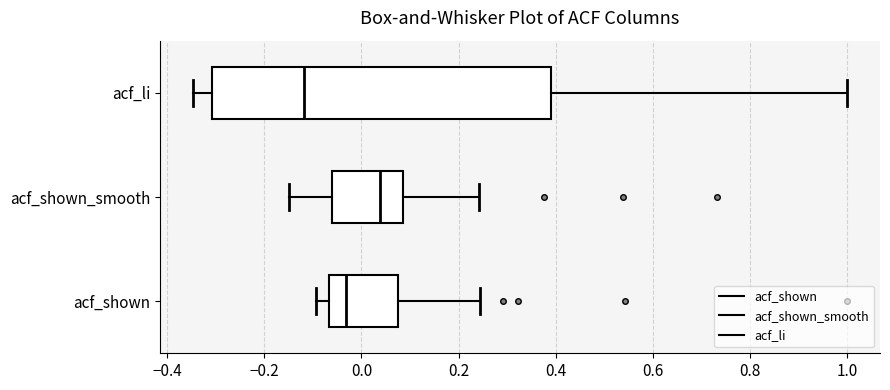

Which box has the furthest to the left median line?

acf_li